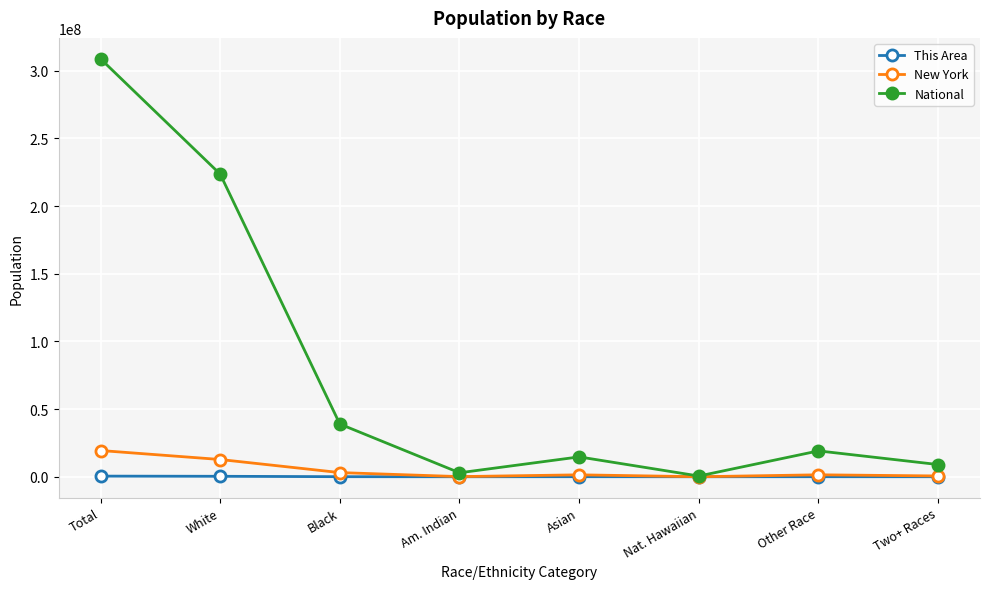

Does the chart display data point markers on the line(s)?

Yes